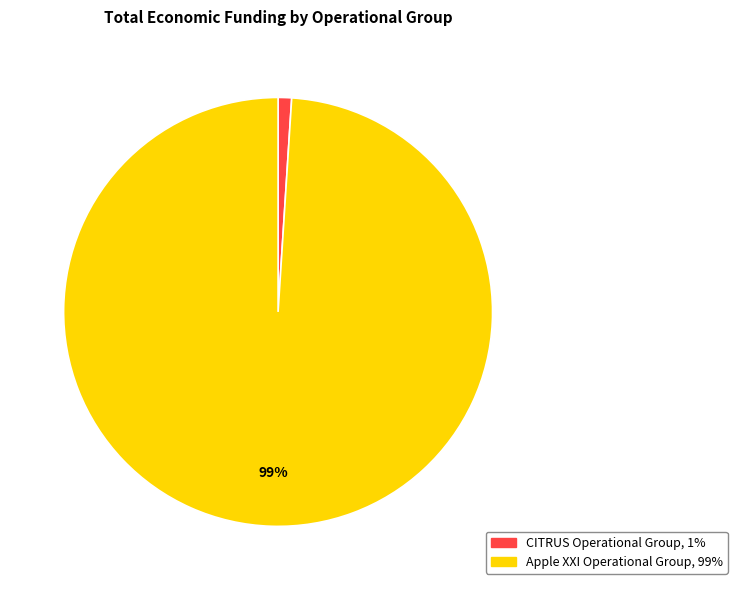

Is it true that Apple XXI Operational Group is 90% of the pie?

False